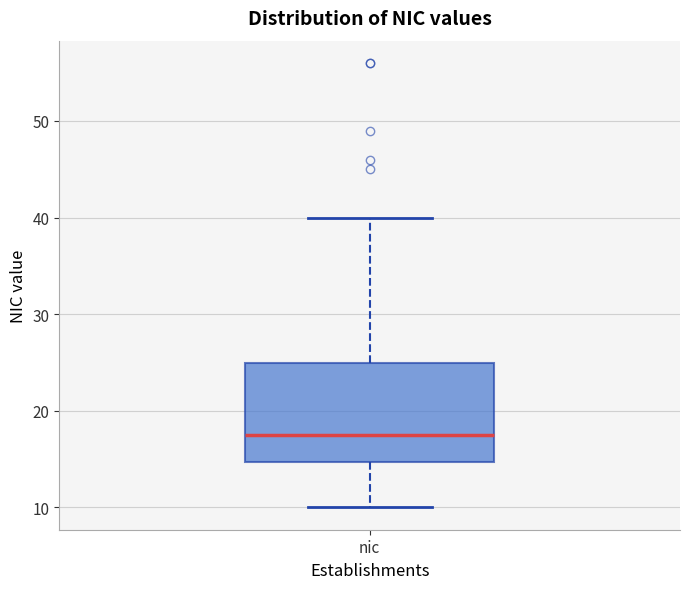

Transcribe this box plot: give where the median line is, the range the box spans, and where the two whiskers end, as read against the y-axis. The values are not printed on the chart, so give them approximately, as read against the axis.

median 18, box 15 to 25, whiskers 10 to 40